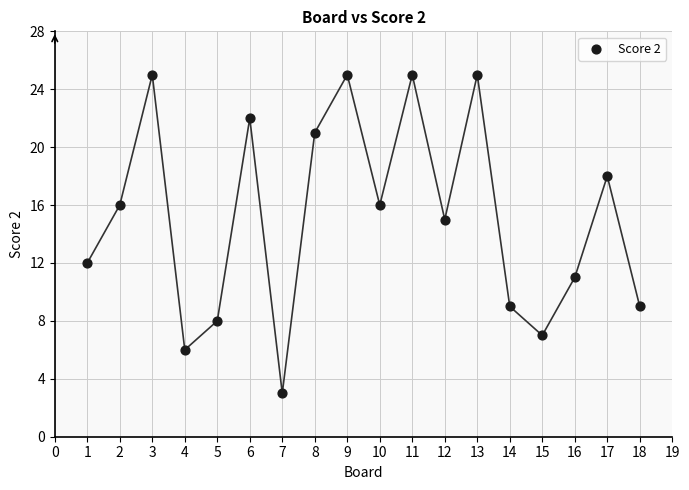

What Y value in the scatter plot is closest to 14?

15